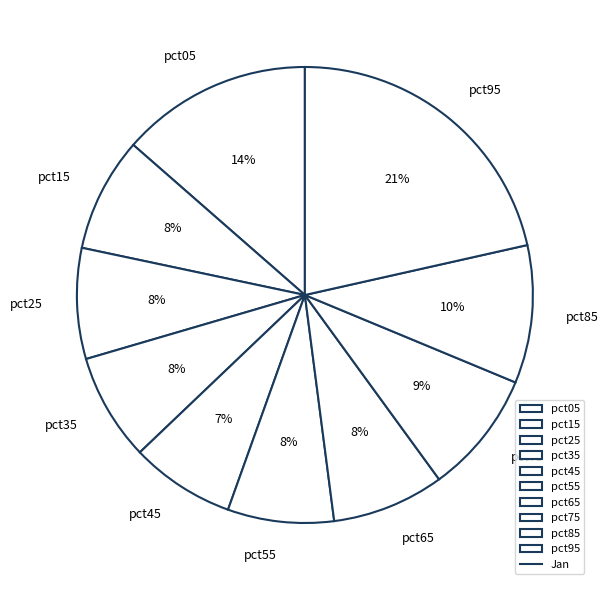

Is it true that pct75 is 9% of the pie?

True